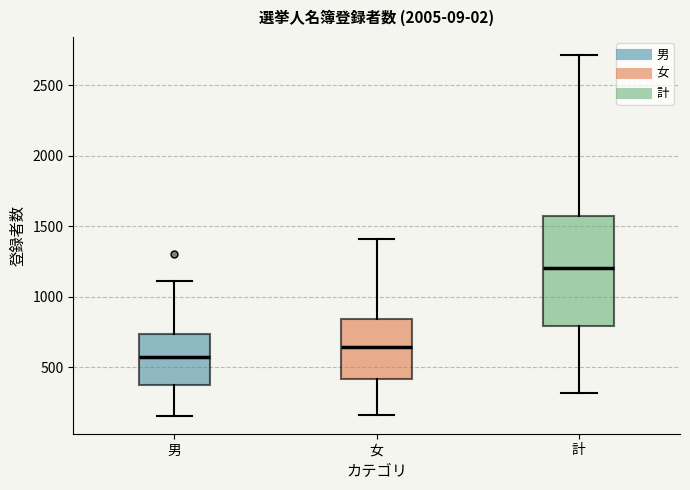

Reading left to right, transcribe this box plot: for each box, give where its median line is, the range the box spans, and where its two whiskers end, as read against the y-axis. The values are not printed on the chart, so give them approximately, as read against the axis.

男: median 550, box 400 to 750, whiskers 150 to 1100
女: median 650, box 400 to 850, whiskers 150 to 1400
計: median 1200, box 800 to 1550, whiskers 300 to 2700